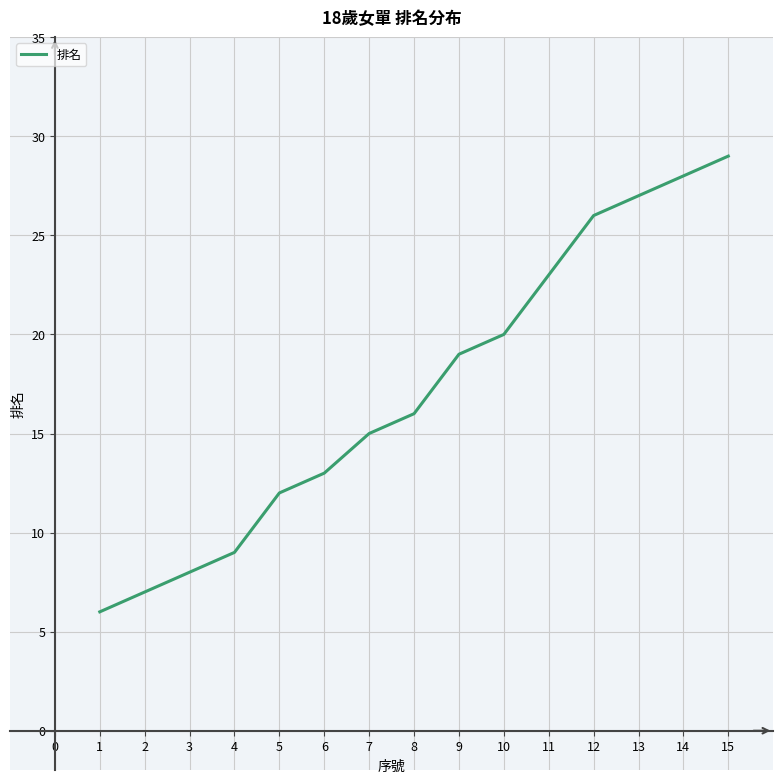

What is the average value?

17